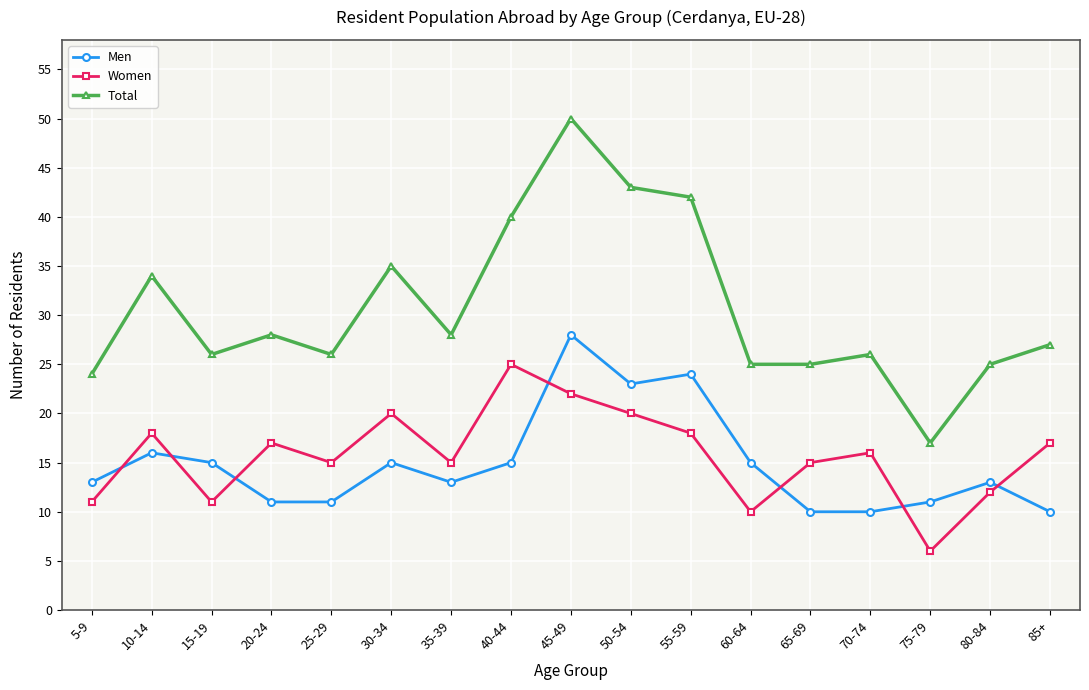

What is the total value across all series at 20-24?

56